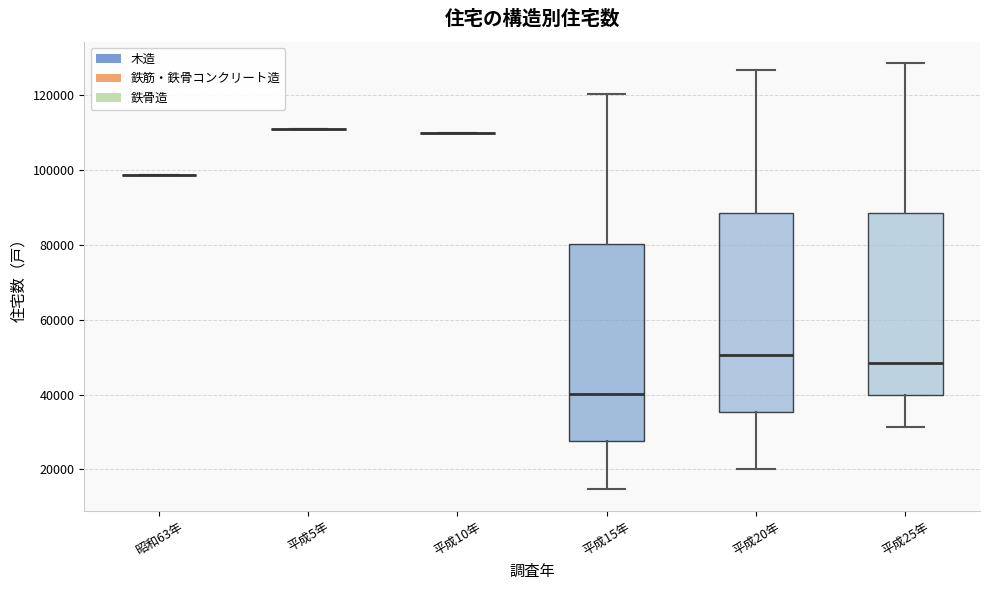

Reading left to right, read every box against the y-axis: the position of its median line, the range the box covers, and the ends of its whiskers. The values are not printed on the chart, so give them approximately, as read against the axis.

昭和63年: box collapsed to a line at 98000, whiskers 98000 to 98000
平成5年: box collapsed to a line at 110000, whiskers 110000 to 110000
平成10年: box collapsed to a line at 110000, whiskers 110000 to 110000
平成15年: median 40000, box 28000 to 80000, whiskers 14000 to 120000
平成20年: median 50000, box 36000 to 88000, whiskers 20000 to 126000
平成25年: median 48000, box 40000 to 88000, whiskers 32000 to 128000